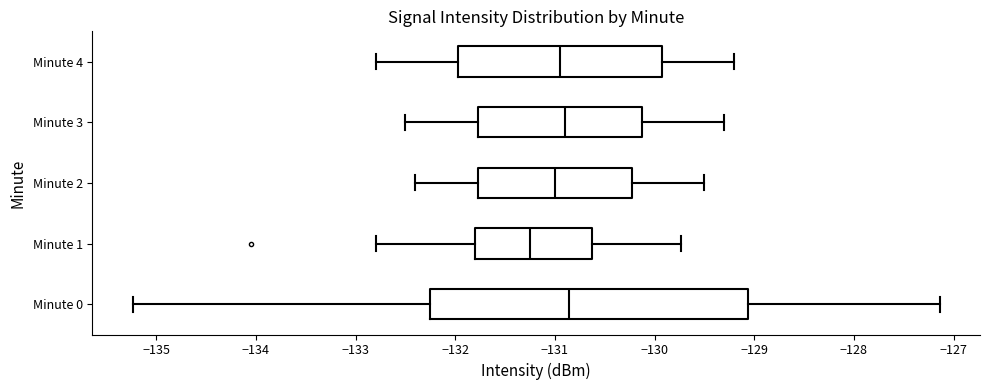

Where does the median line of the box for Minute 2 sit on the x-axis? The values are not printed on the chart, so give them approximately, as read against the axis.

-131.0